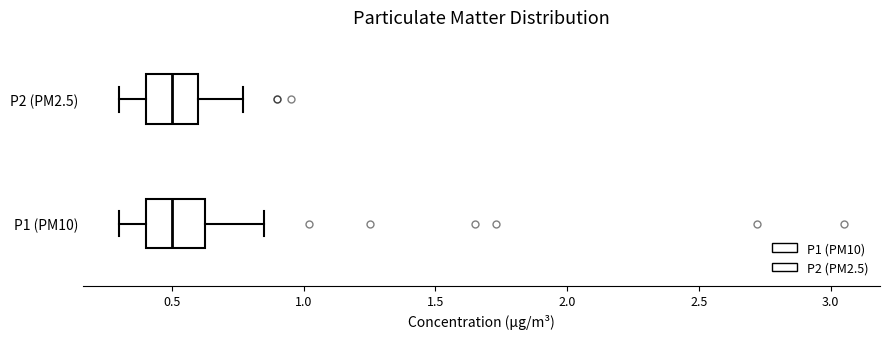

Reading bottom to top, transcribe this box plot: for each box, give where its median line is, the range the box spans, and where its two whiskers end, as read against the x-axis. The values are not printed on the chart, so give them approximately, as read against the axis.

P1 (PM10): median 0.50, box 0.40 to 0.65, whiskers 0.30 to 0.85
P2 (PM2.5): median 0.50, box 0.40 to 0.60, whiskers 0.30 to 0.75